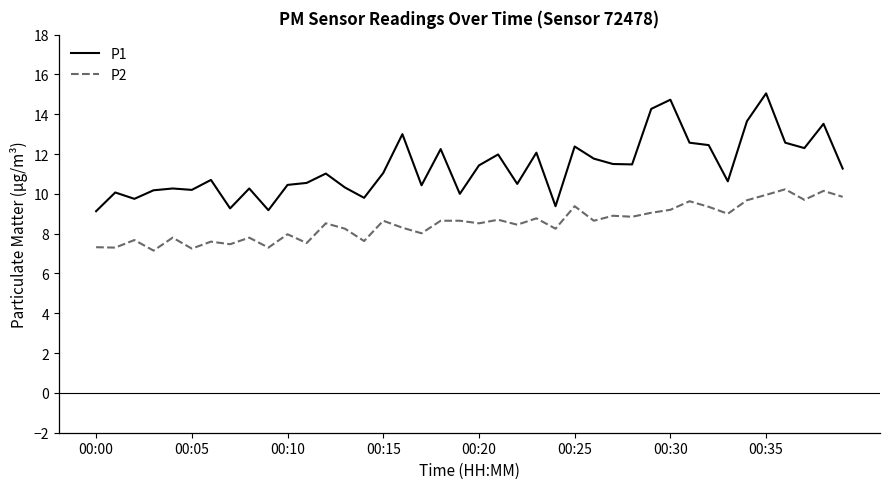

True or false: P2 and P1 intersect in this chart.

False